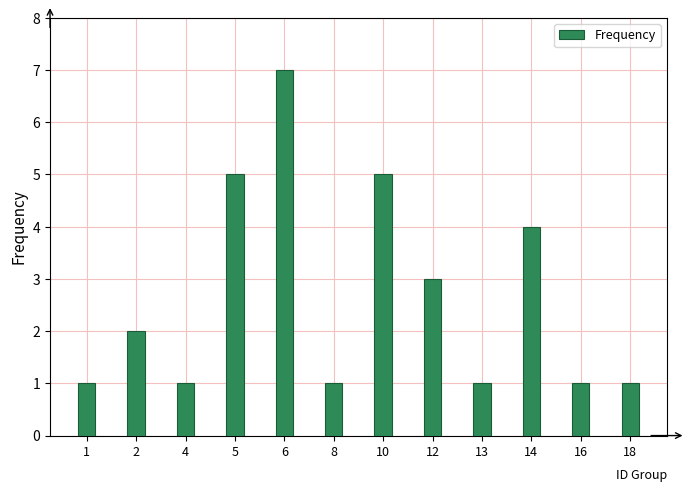

Reading left to right, list all the values displayed in this chart.

1	2	1	5	7	1	5	3	1	4	1	1